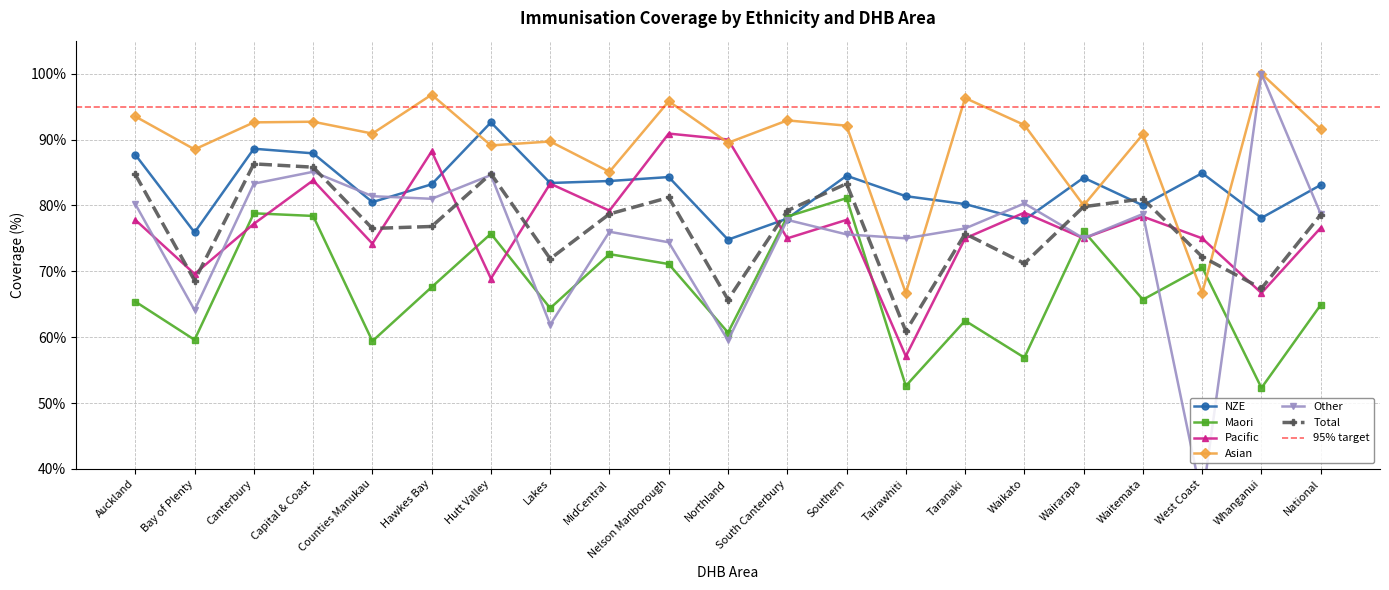

Read the NZE value at South Canterbury.

0.8